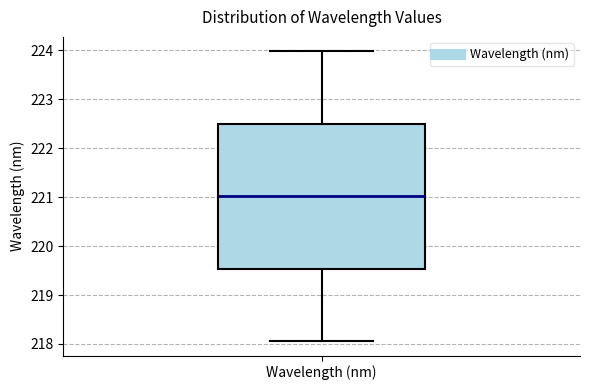

Where is the lower edge of the box for Wavelength (nm) on the y-axis? The values are not printed on the chart, so give them approximately, as read against the axis.

219.5